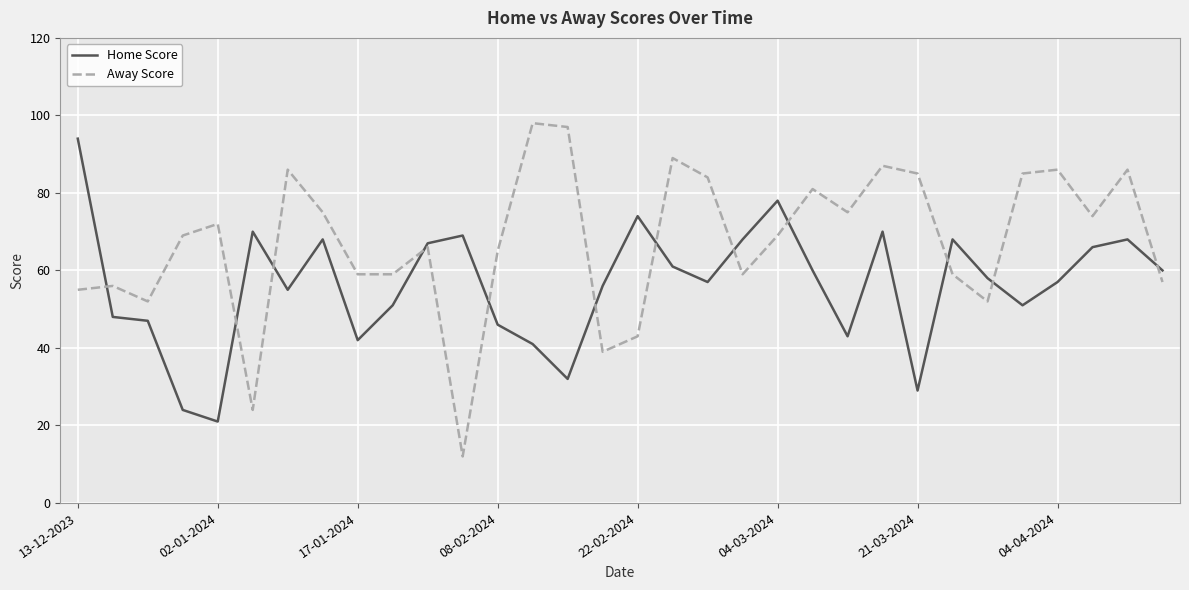

True or false: Home Score and Away Score cross at least once.

True